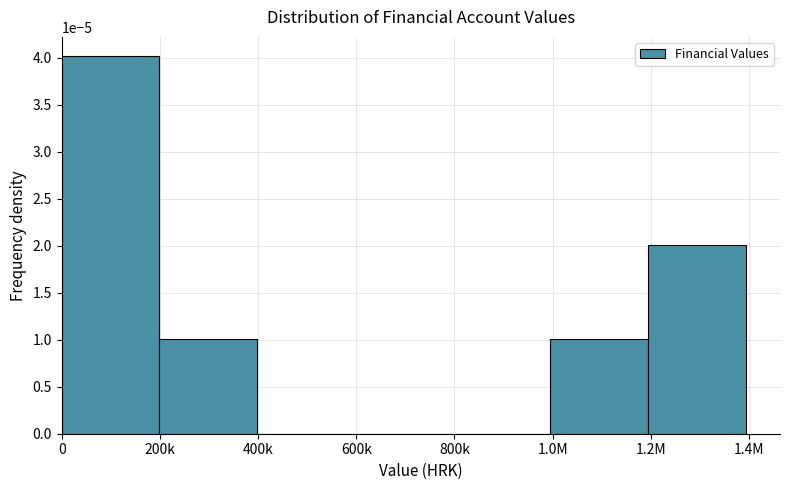

The chart shows a value of 0.0 at 0. True or false?

True